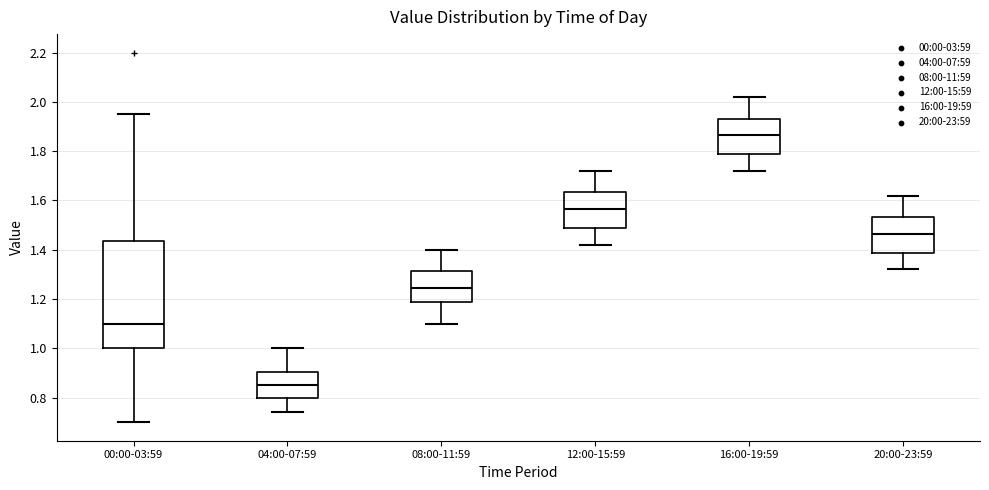

Reading left to right, transcribe this box plot: for each box, give where its median line is, the range the box spans, and where its two whiskers end, as read against the y-axis. The values are not printed on the chart, so give them approximately, as read against the axis.

00:00-03:59: median 1.10, box 1.00 to 1.44, whiskers 0.70 to 1.96
04:00-07:59: median 0.86, box 0.80 to 0.90, whiskers 0.74 to 1.00
08:00-11:59: median 1.24, box 1.18 to 1.32, whiskers 1.10 to 1.40
12:00-15:59: median 1.56, box 1.48 to 1.64, whiskers 1.42 to 1.72
16:00-19:59: median 1.86, box 1.78 to 1.94, whiskers 1.72 to 2.02
20:00-23:59: median 1.46, box 1.38 to 1.54, whiskers 1.32 to 1.62